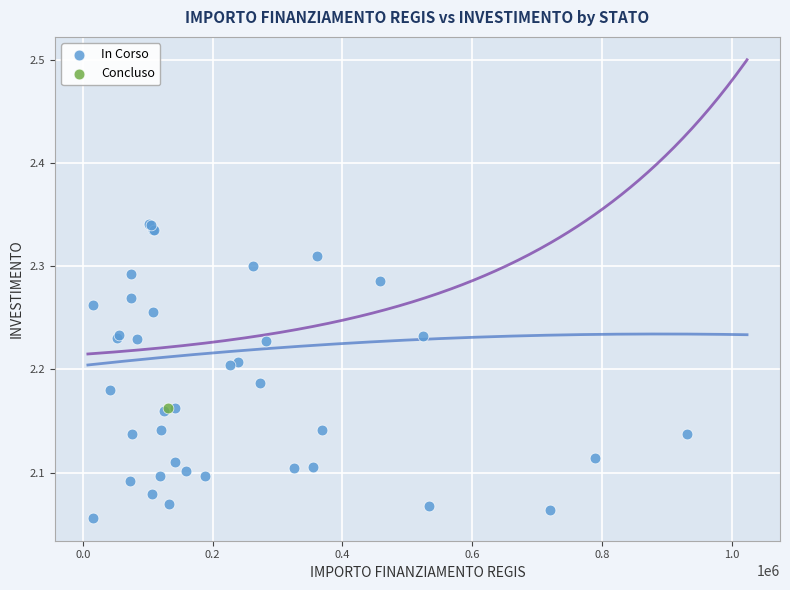

What are all the series names shown in the legend?

In Corso, Concluso